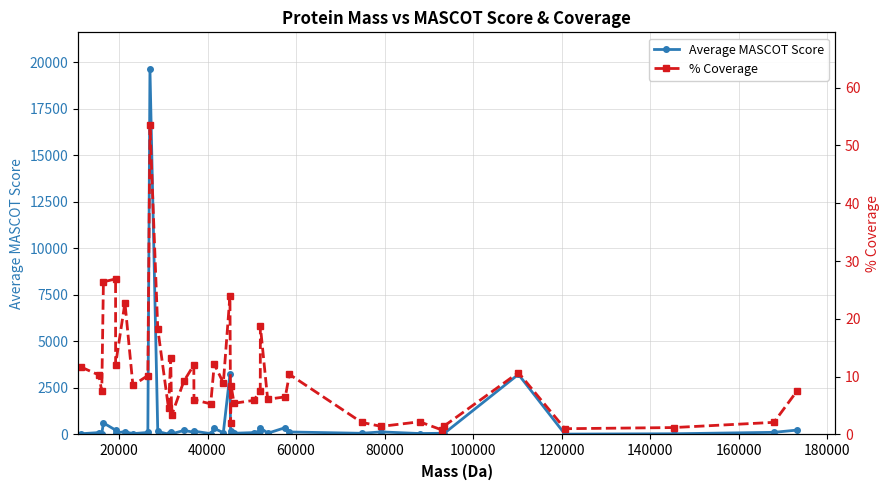

At how many categories does at least one series exceed 13164?

1